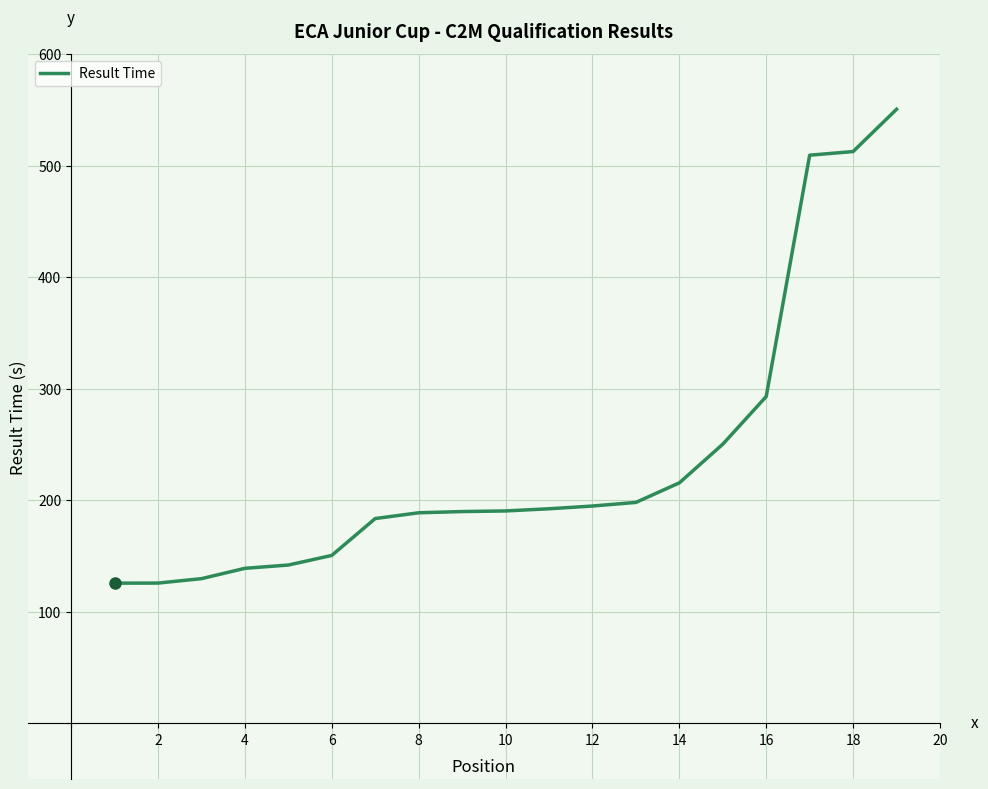

What is the maximum value shown in the chart?

550.6